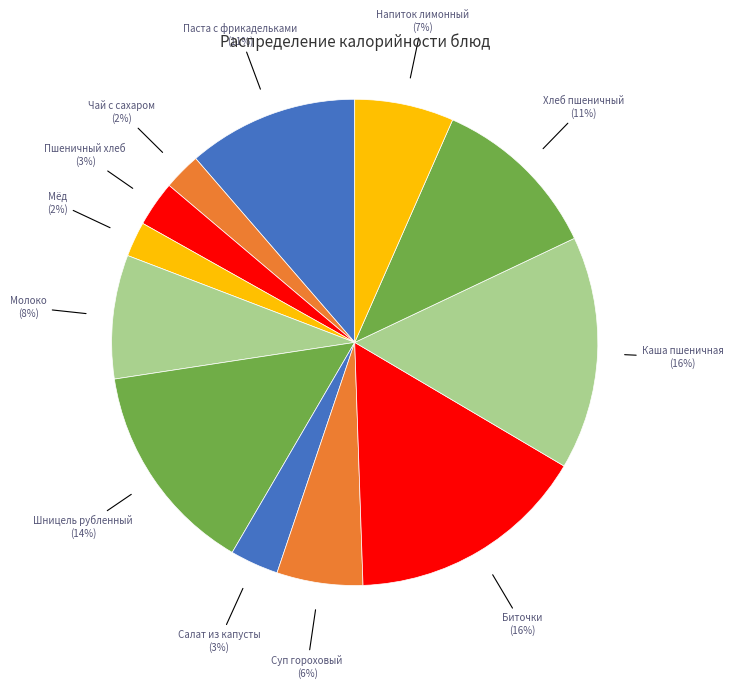

Is there a majority slice in this chart?

No